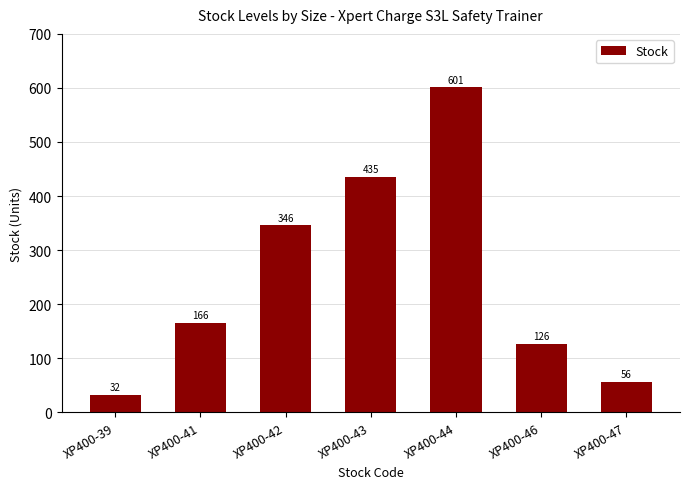

What is the change in value from XP400-42 to XP400-44?

+255